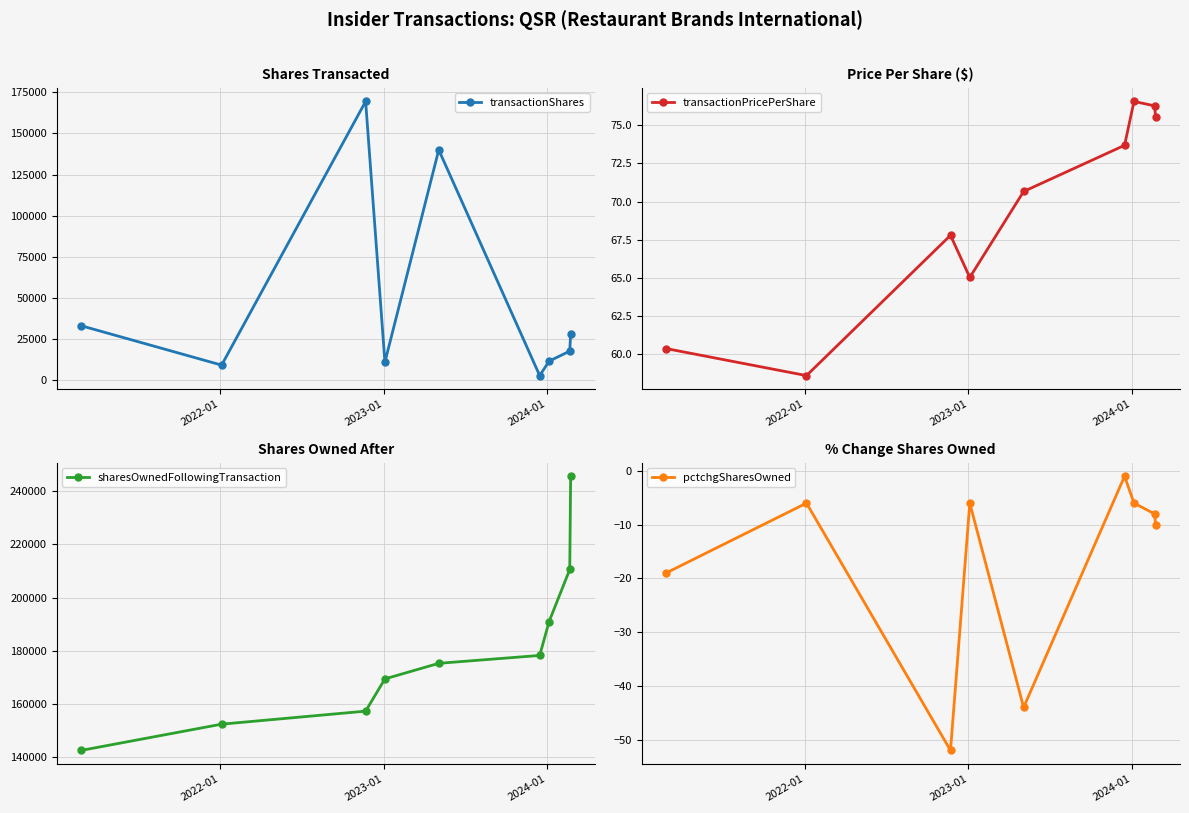

What is the value of the transactionShares point at the 9th from the left?

28142